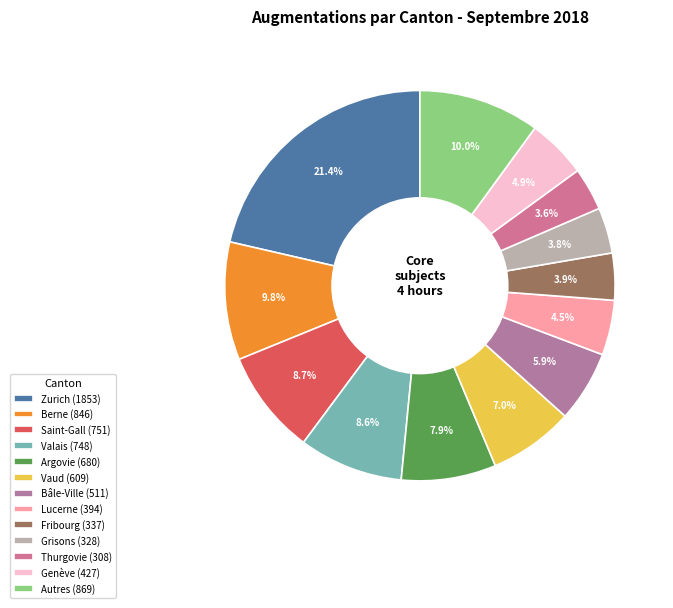

True or false: Saint-Gall accounts for 20% of the total.

False